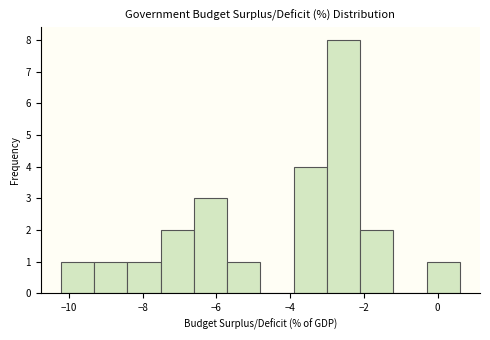

Reading left to right, list every bar in this chart as the range it spans on the x-axis followed by its height. Neither the bar edges nor the heights are printed on the chart, so give them approximately, as read against the axes.

-10.2 to -9.4: 1
-9.4 to -8.4: 1
-8.4 to -7.6: 1
-7.6 to -6.6: 2
-6.6 to -5.8: 3
-5.8 to -4.8: 1
-4.8 to -4.0: 0
-4.0 to -3.0: 4
-3.0 to -2.2: 8
-2.2 to -1.2: 2
-1.2 to -0.2: 0
-0.2 to 0.6: 1